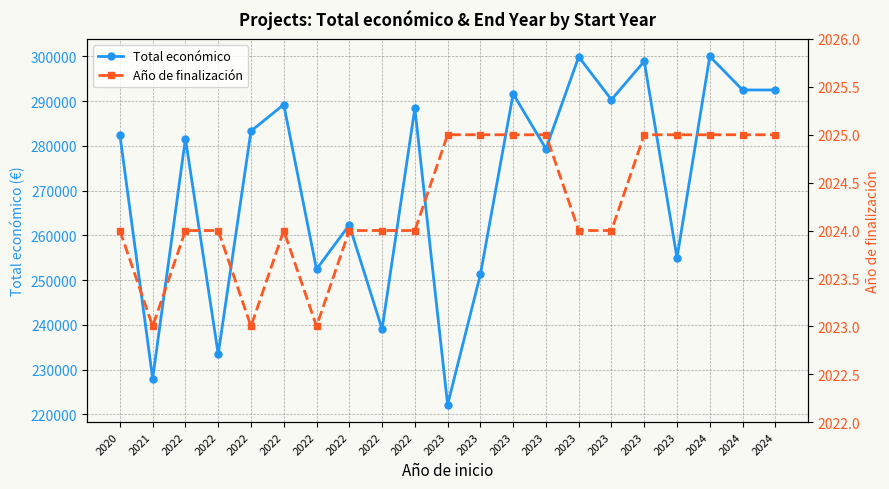

Which has a higher value, 2023 or 2022?

2022